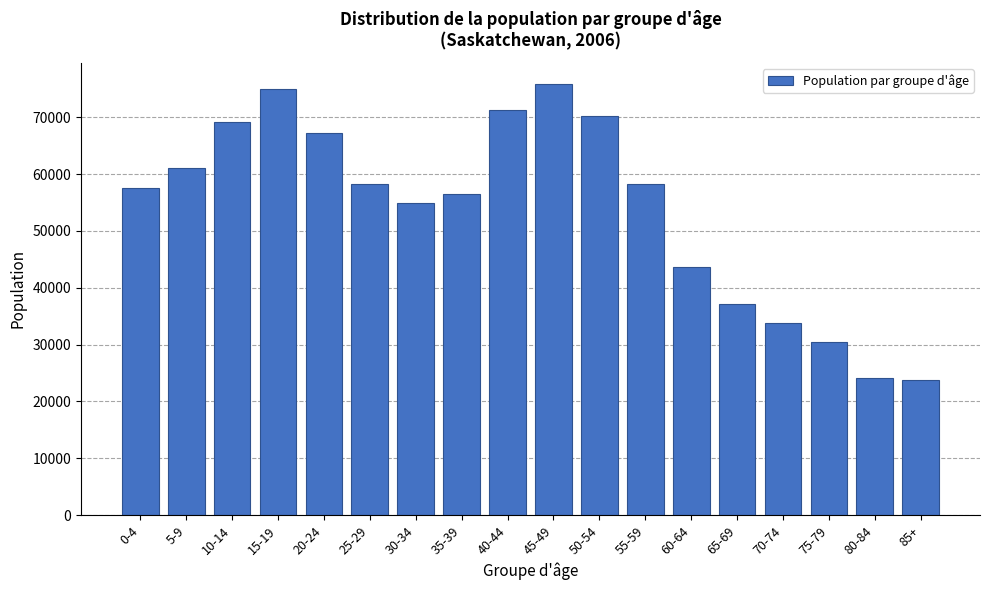

What is the value of the 9th bar from the left?

71320